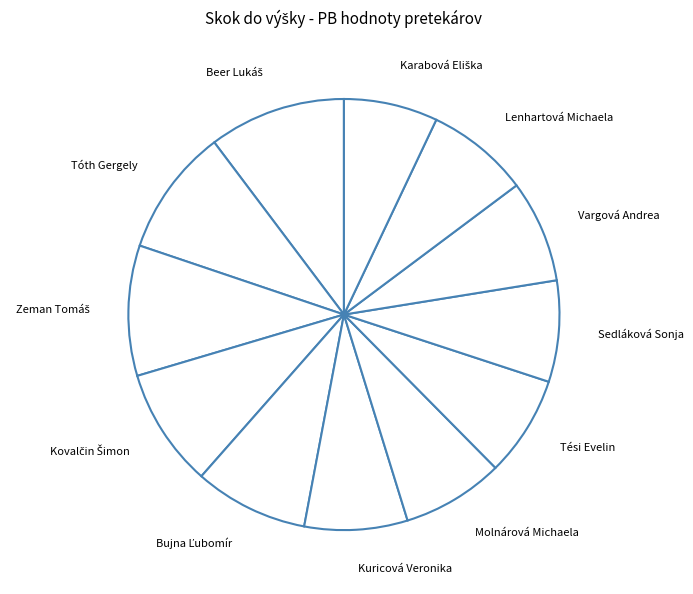

Is it true that Sedláková Sonja is 8% of the pie?

True